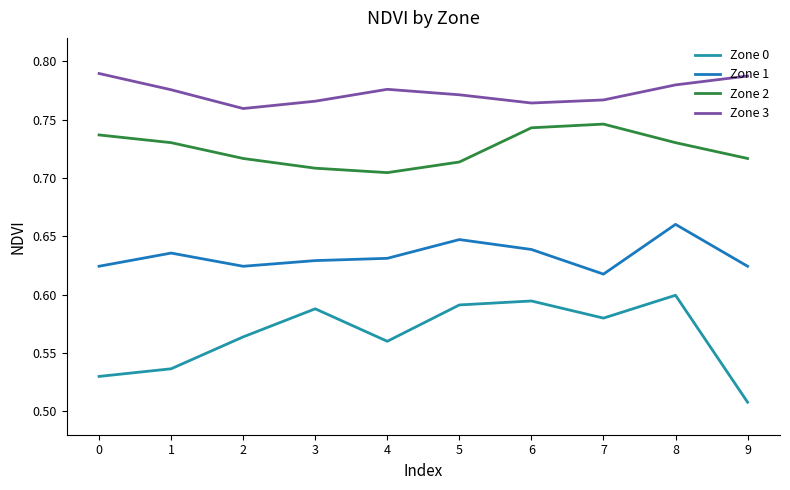

How many lines are shown in the chart?

4